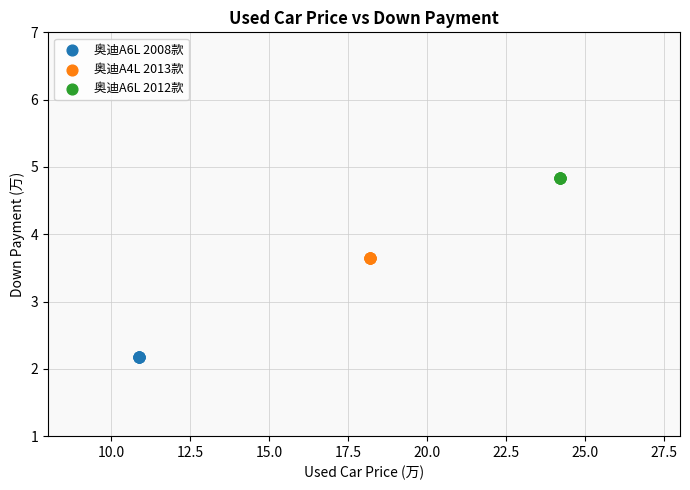

Which series reaches the maximum Y coordinate?

奥迪A6L 2012款